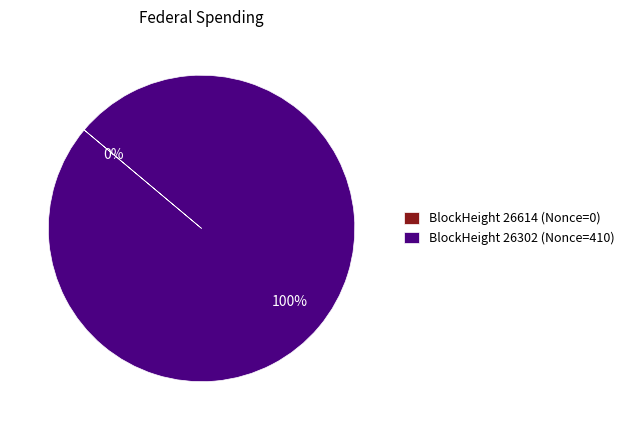

What is the largest slice in the pie chart?

26302